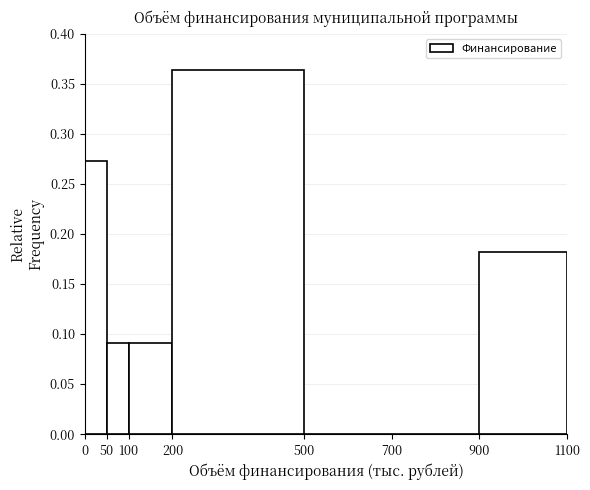

Reading left to right, transcribe this chart: for each bar, give the range it covers on the x-axis and its height. The values are not printed on the chart, so give them approximately, as read against the axis.

0 to 50: 0.275
50 to 100: 0.090
100 to 200: 0.090
200 to 500: 0.365
500 to 700: 0
700 to 900: 0
900 to 1100: 0.180